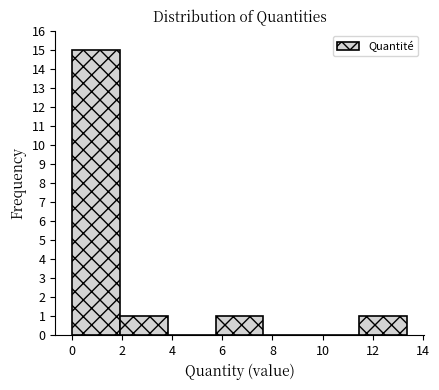

Which range on the x-axis has the tallest bar?

0.0 to 2.0